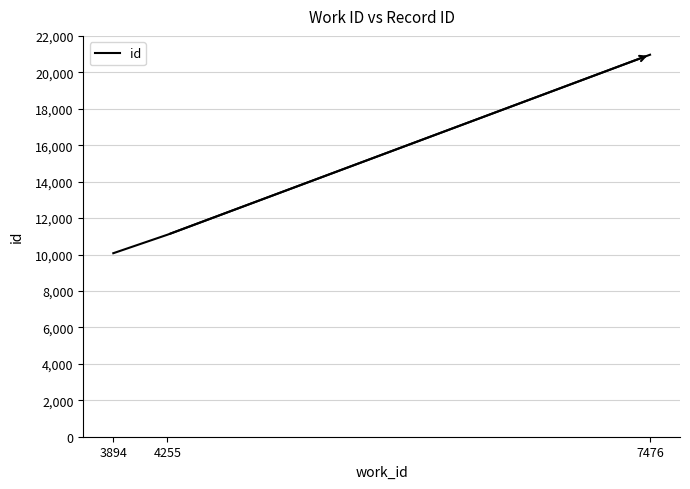

How many categories are shown in the chart?

3